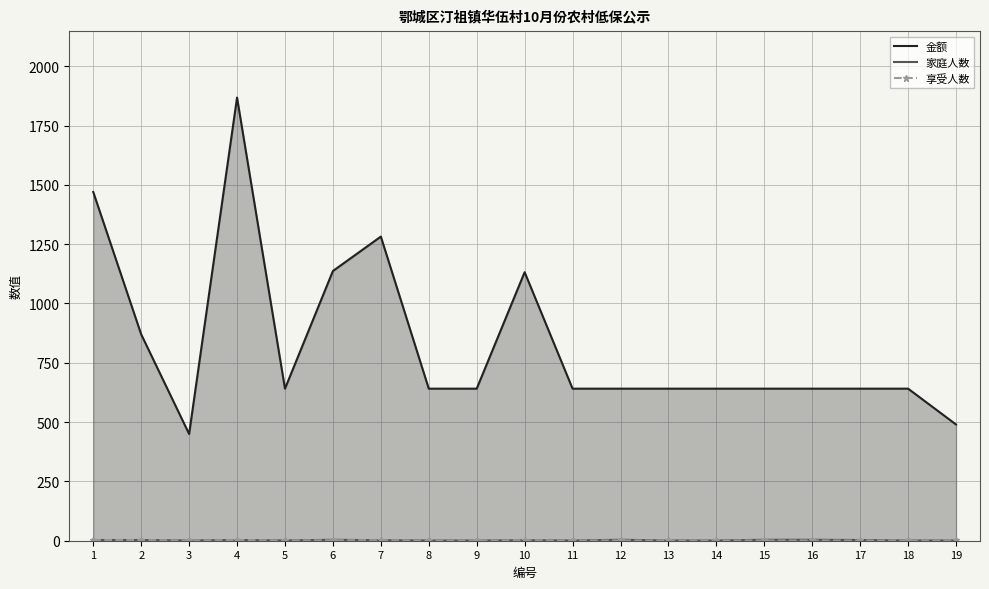

At which category is the sum across all series the highest?

4